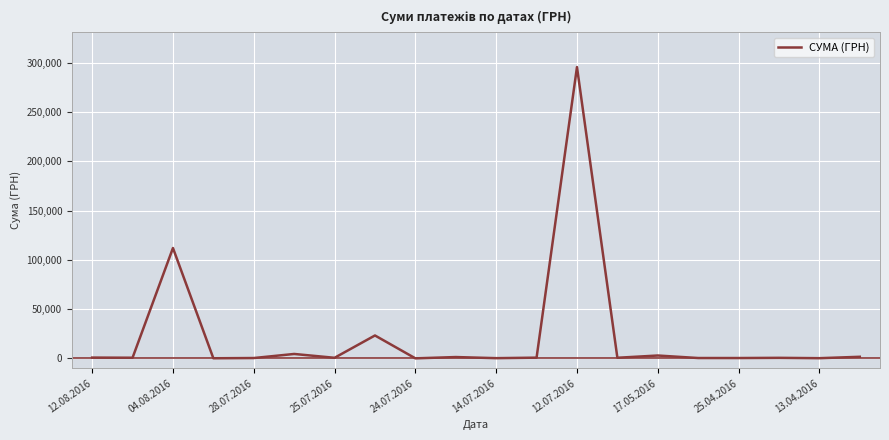

What is the maximum value shown in the chart?

295638.6